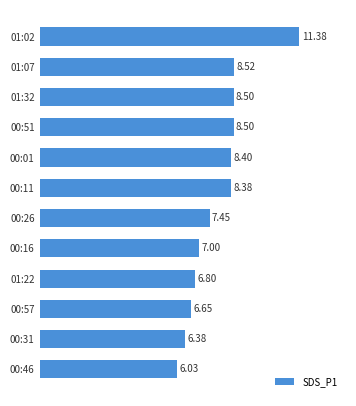

What is the minimum value shown in the chart?

6.0